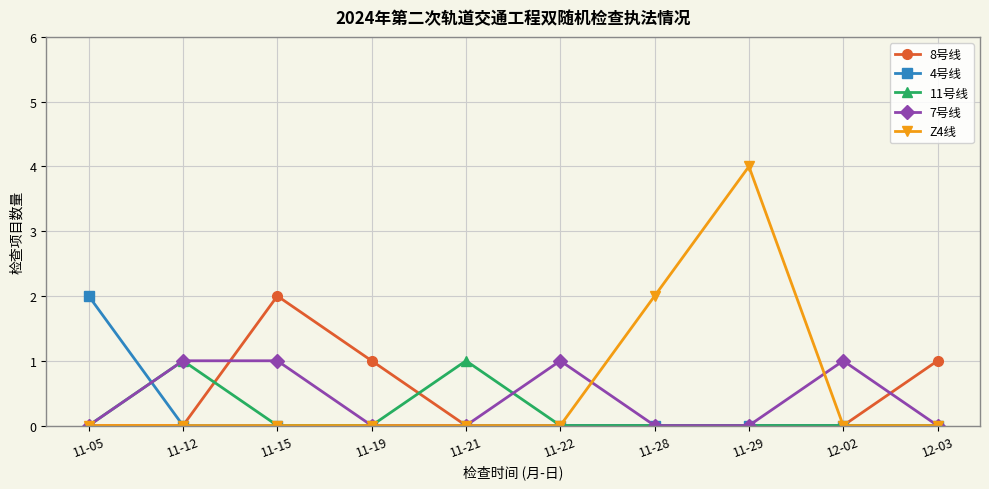

Reading left to right, list all the values displayed in this chart.

8号线: 11-05=0	11-12=0	11-15=2	11-19=1	11-21=0	11-22=0	11-28=0	11-29=0	12-02=0	12-03=1
4号线: 11-05=2	11-12=0	11-15=0	11-19=0	11-21=0	11-22=0	11-28=0	11-29=0	12-02=0	12-03=0
11号线: 11-05=0	11-12=1	11-15=0	11-19=0	11-21=1	11-22=0	11-28=0	11-29=0	12-02=0	12-03=0
7号线: 11-05=0	11-12=1	11-15=1	11-19=0	11-21=0	11-22=1	11-28=0	11-29=0	12-02=1	12-03=0
Z4线: 11-05=0	11-12=0	11-15=0	11-19=0	11-21=0	11-22=0	11-28=2	11-29=4	12-02=0	12-03=0